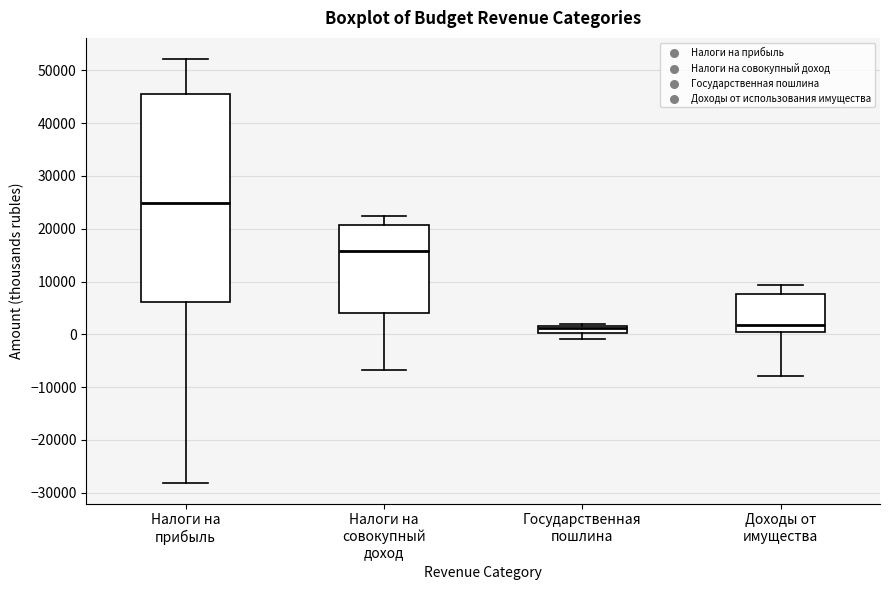

Where does the median line of the box for Налоги на прибыль sit on the y-axis? The values are not printed on the chart, so give them approximately, as read against the axis.

25000